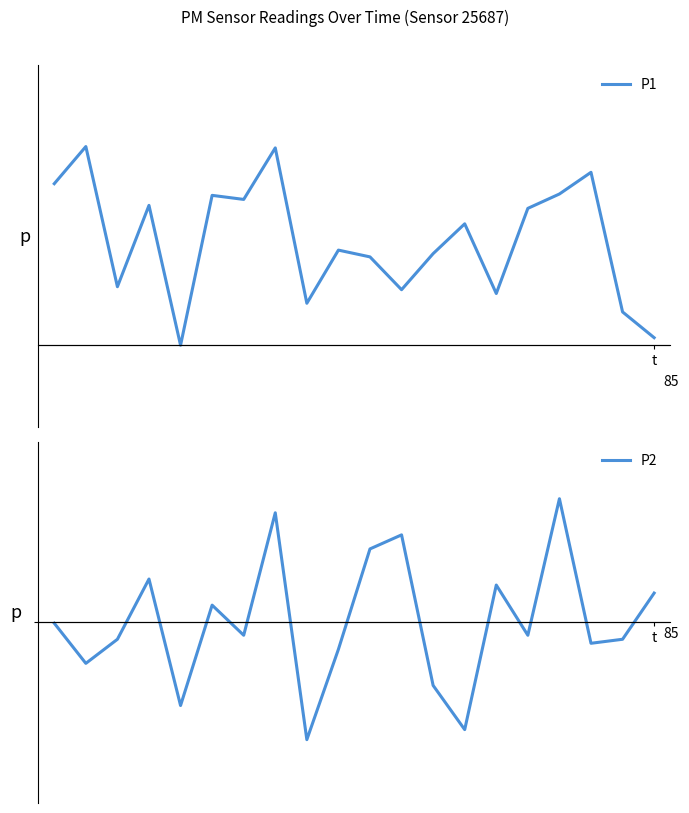

Where is the first local minimum for P2?

1